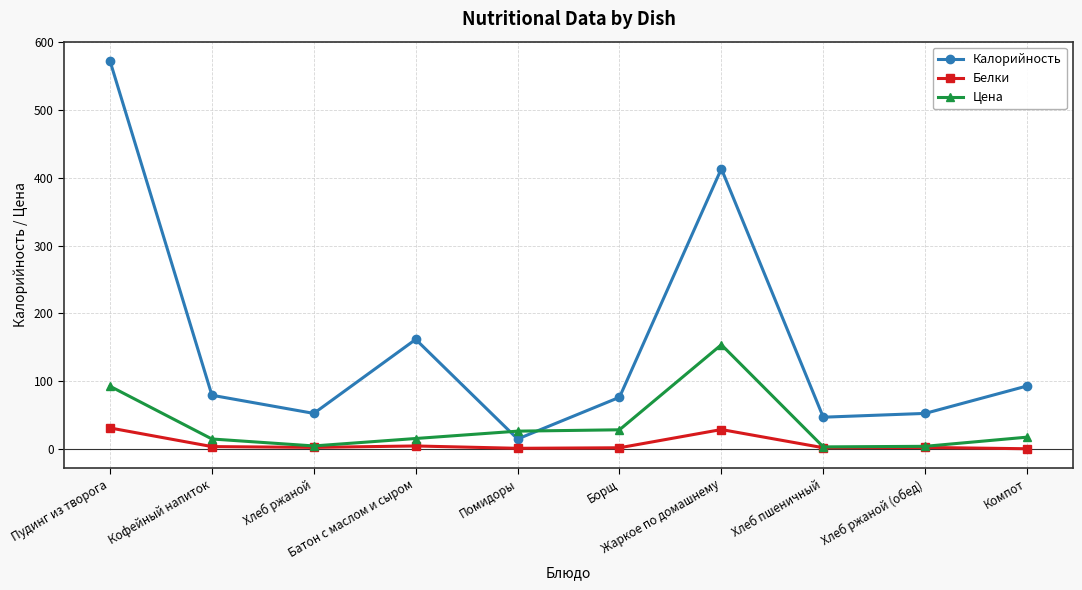

Which series ends up on top after the final intersection of Цена and Калорийность?

Калорийность